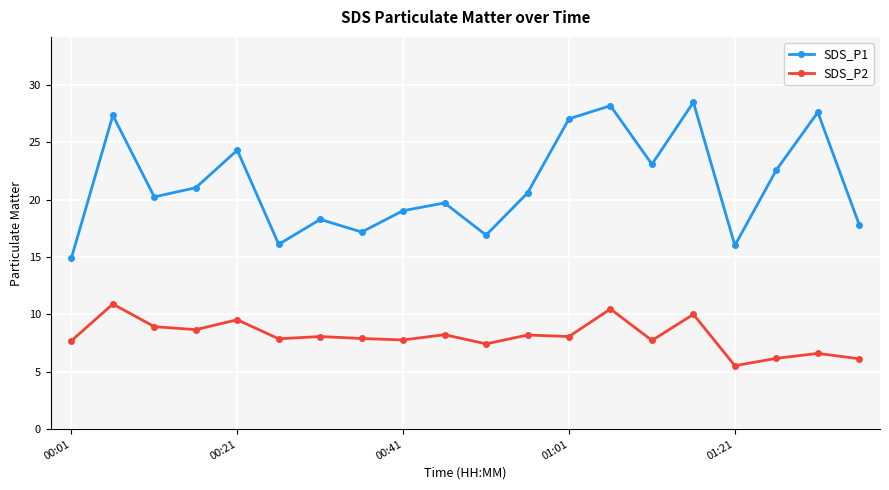

Which series has the largest range (max minus min)?

SDS_P1